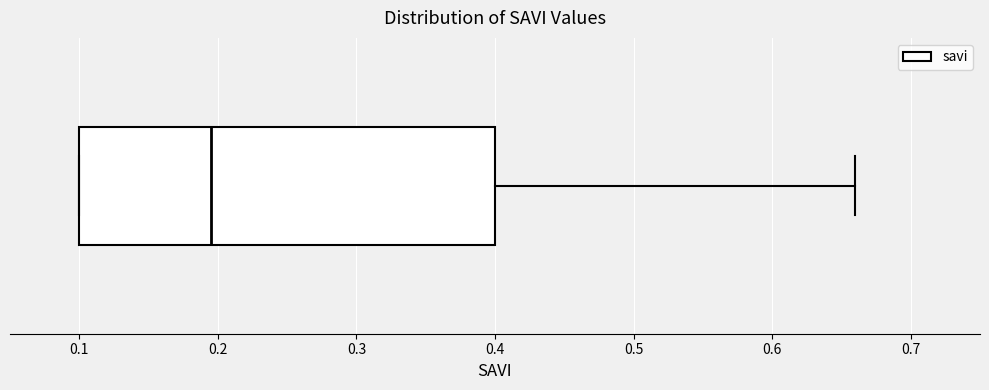

Read this box plot against the x-axis: the position of the median line, the range covered by the box, and the ends of both whiskers. The values are not printed on the chart, so give them approximately, as read against the axis.

median 0.20, box 0.10 to 0.40, whiskers 0.10 to 0.66